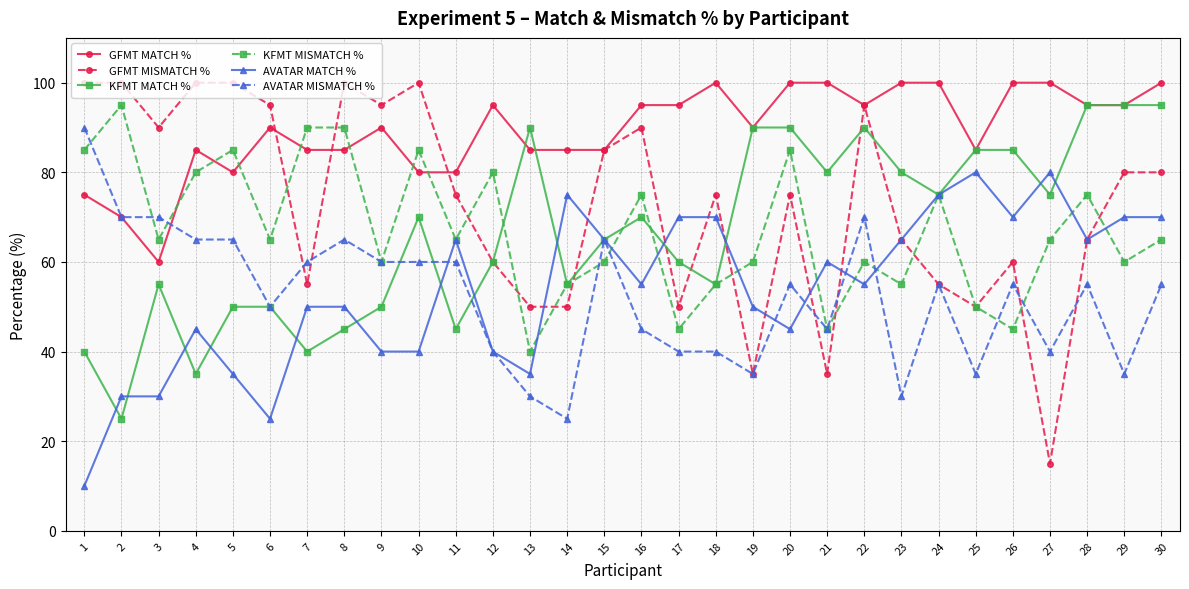

Is it true that GFMT MISMATCH % equals 17 at 17?

False